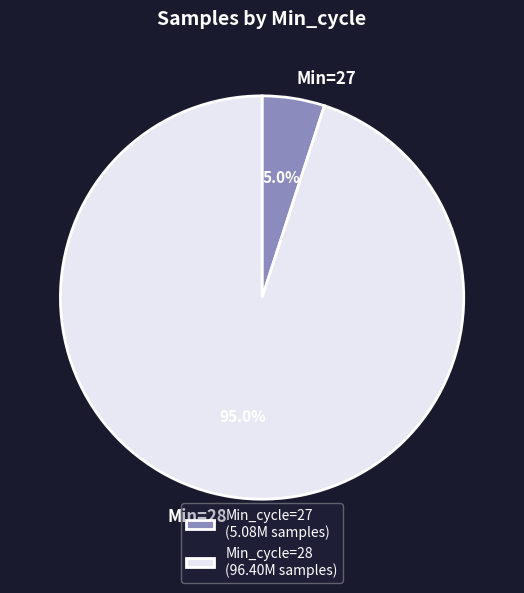

What is the majority slice?

Min_cycle=28 (96.40M samples)